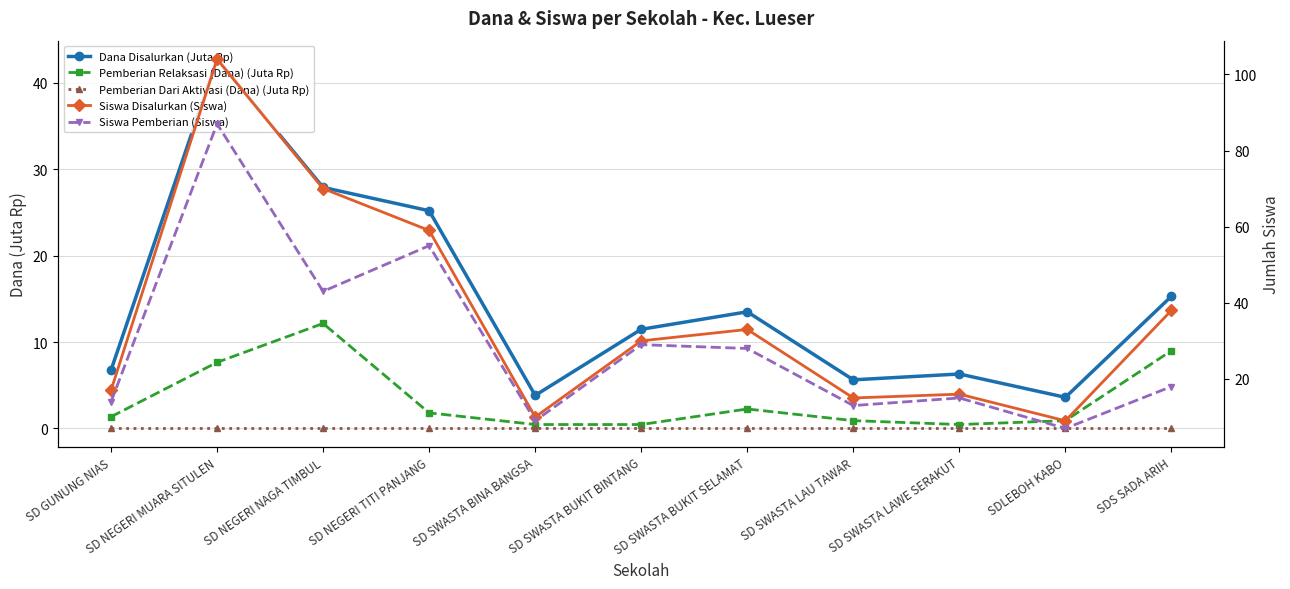

Is the value of Siswa Disalurkan (Siswa) at SD GUNUNG NIAS greater than the value of Pemberian Dari Aktivasi (Dana) (Juta Rp) at SDLEBOH KABO?

Yes